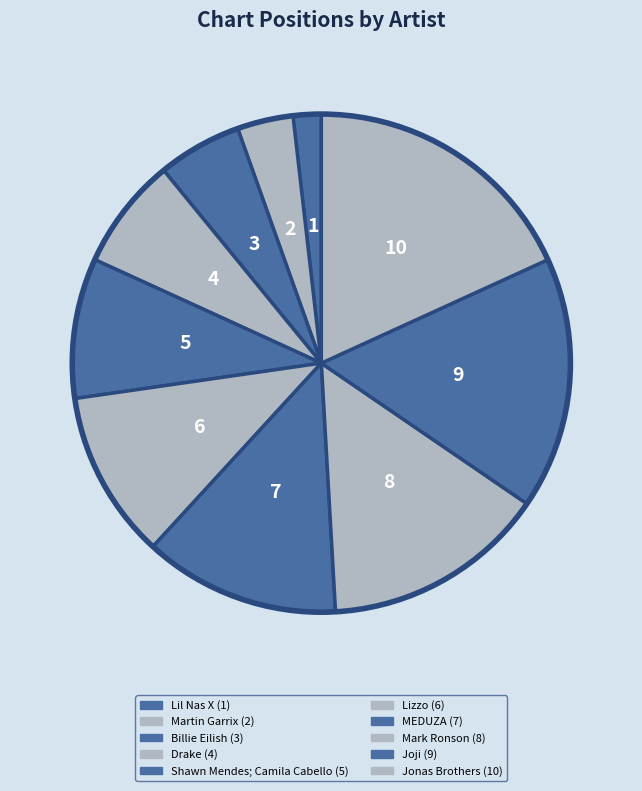

How many slices are in this pie chart?

10